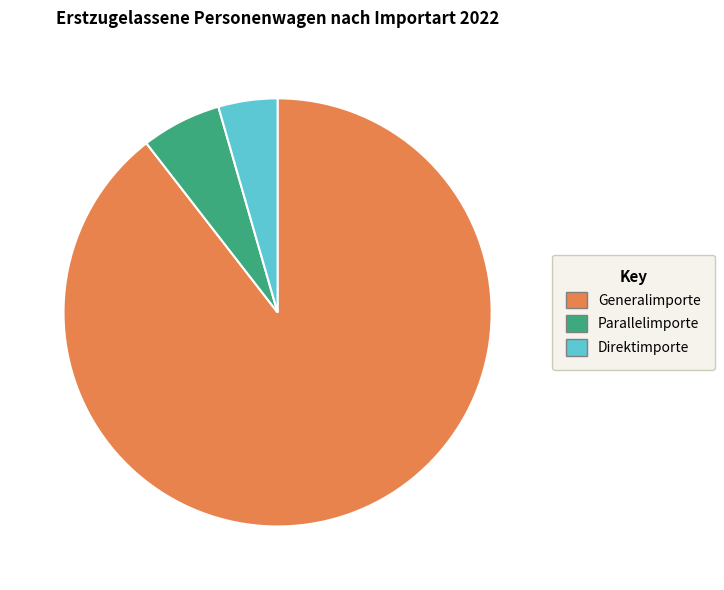

Combined, do Parallelimporte and Generalimporte account for over 50%?

Yes